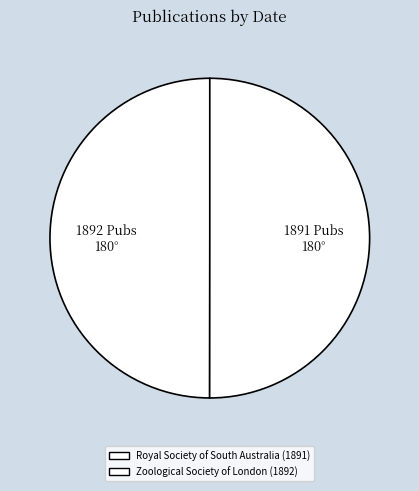

Rank the categories by value from highest to lowest.

Zoological Society of London (1892), Royal Society of South Australia (1891)